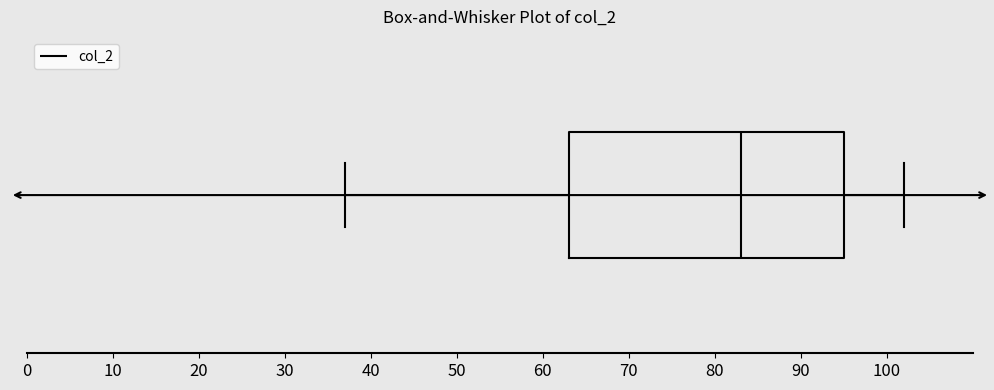

Transcribe this box plot: give where the median line is, the range the box spans, and where the two whiskers end, as read against the x-axis. The values are not printed on the chart, so give them approximately, as read against the axis.

median 83, box 63 to 95, whiskers 37 to 102